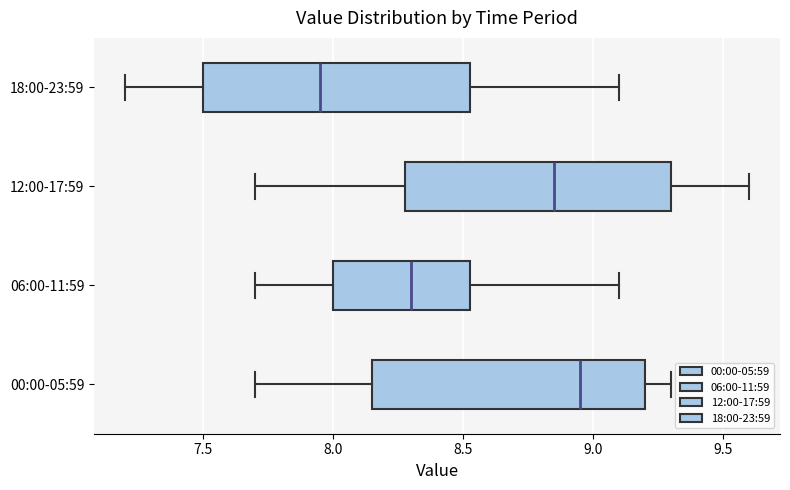

Which box's median line is the furthest to the right?

00:00-05:59